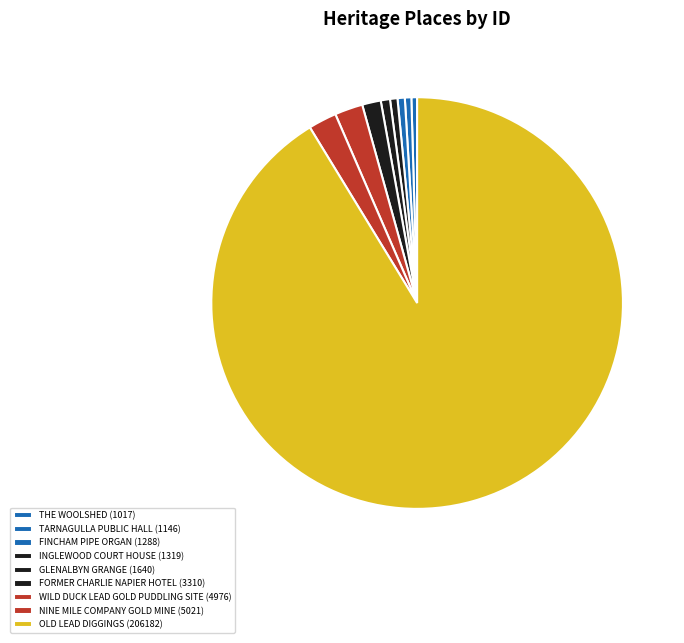

Count the number of slices in the pie.

9